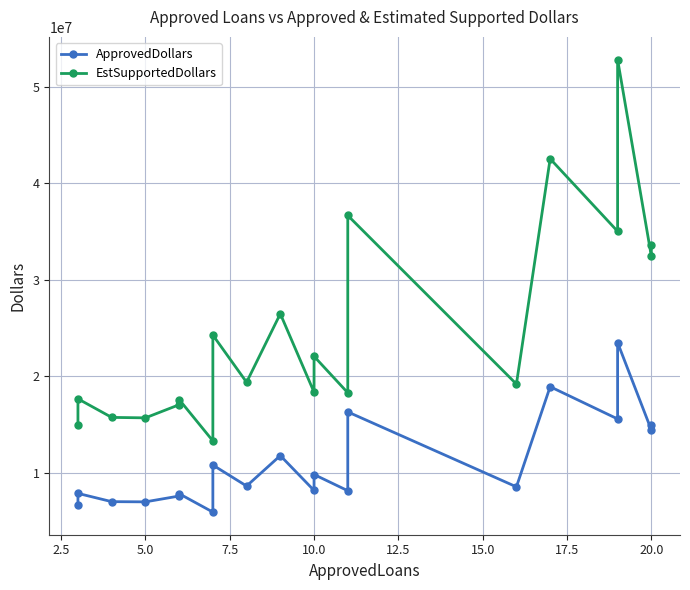

True or false: ApprovedDollars has more than 2 interior local peaks.

True